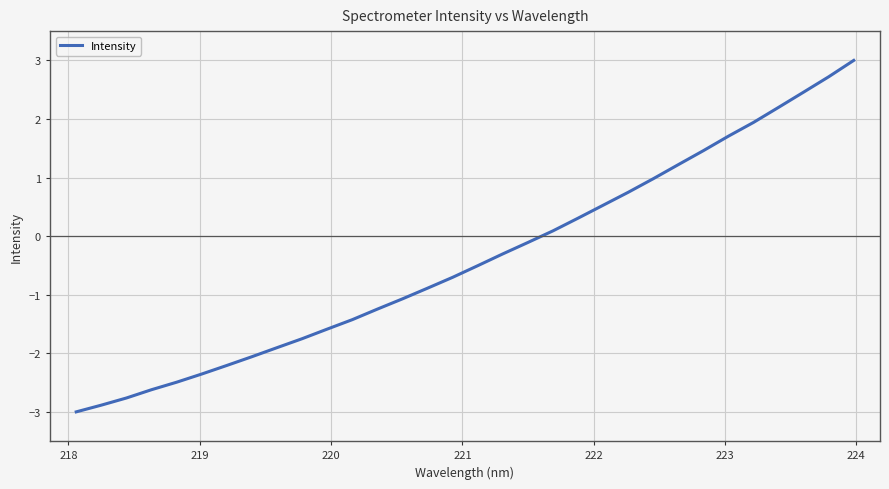

What is the smallest value displayed?

-3.0